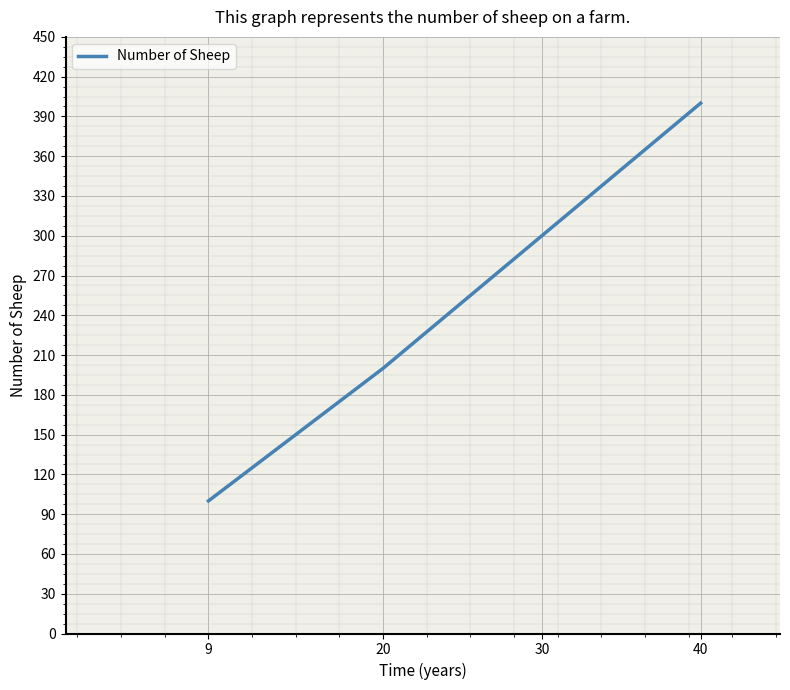

What is the change in value from 20 to 40?

+200